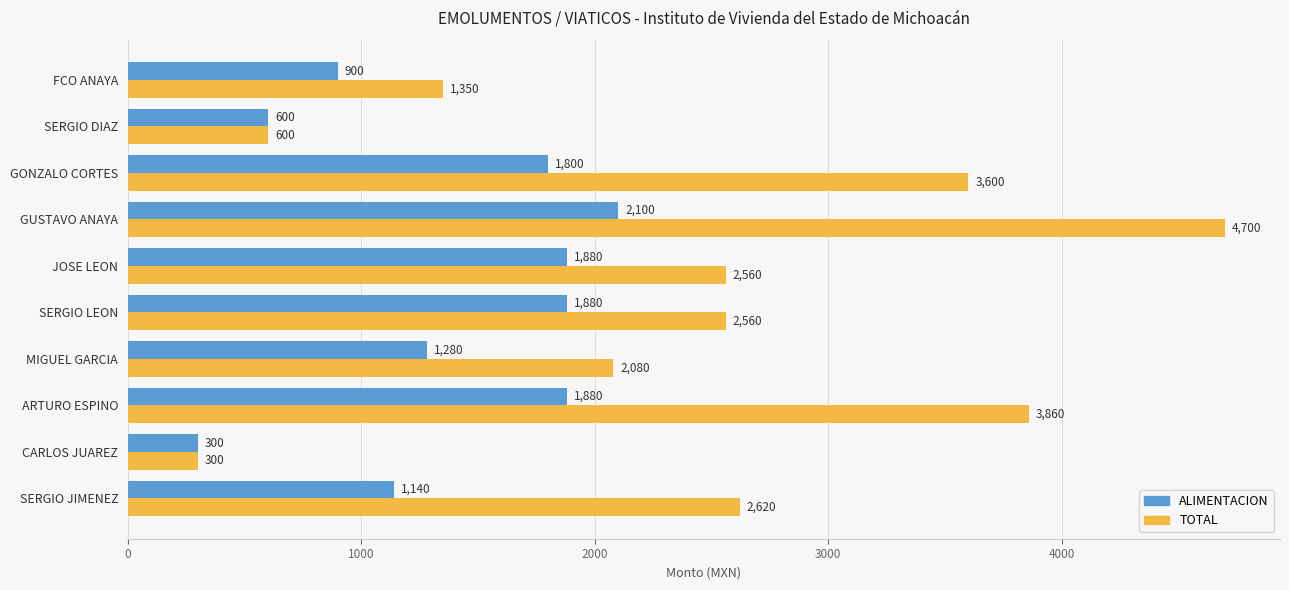

How many series are shown in this chart?

2